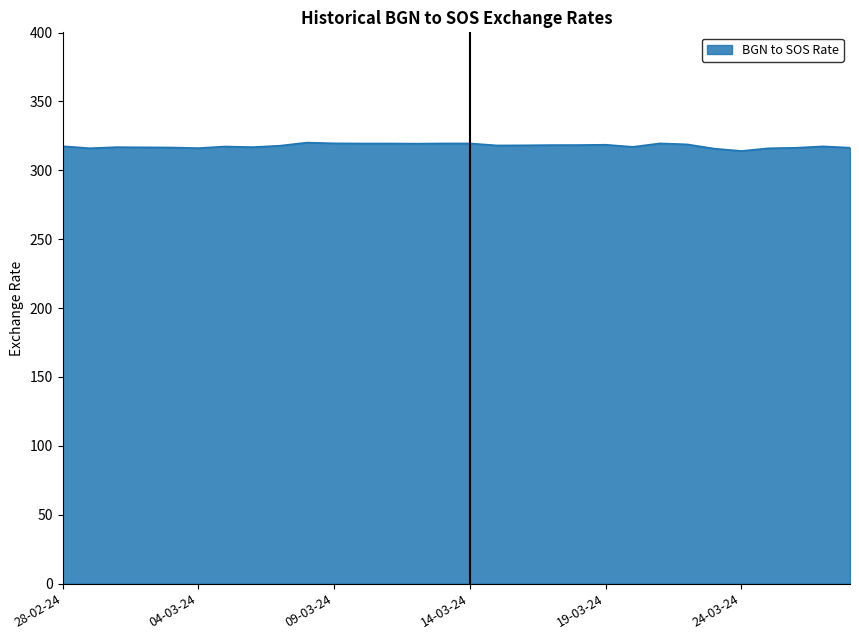

What is the smallest value displayed?

314.1